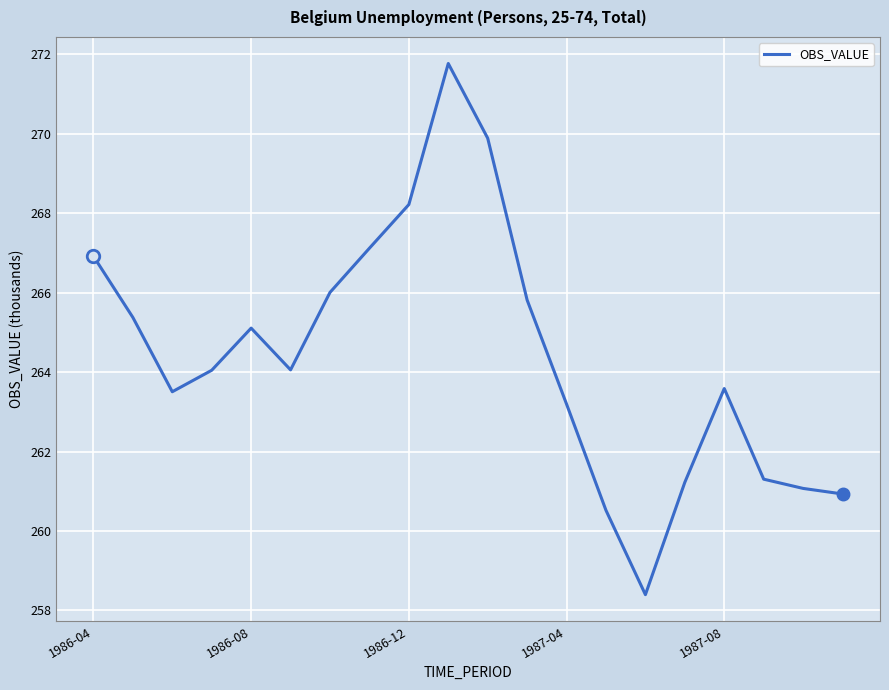

What is the minimum value shown in the chart?

258.4